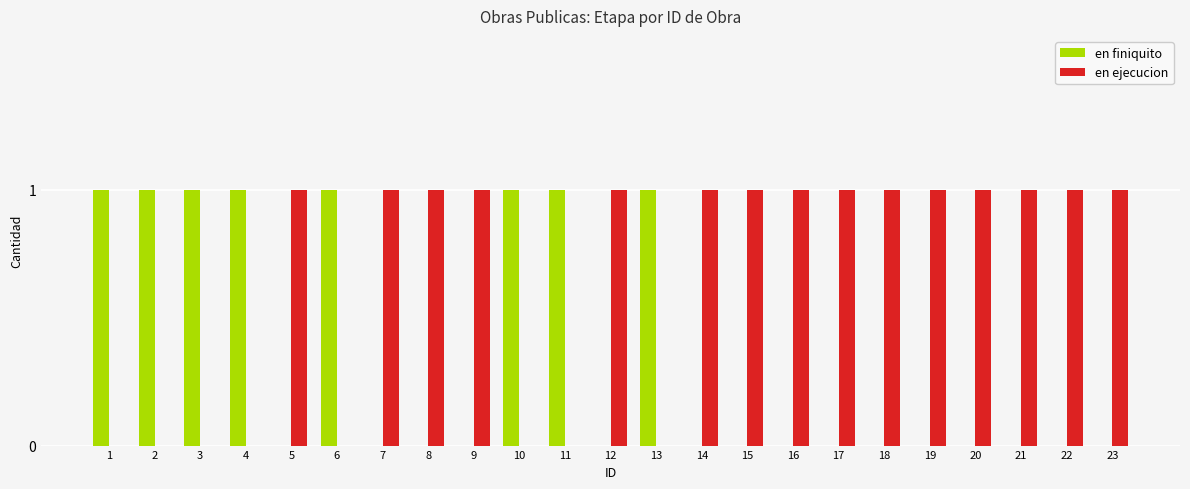

The value of en ejecucion at 21 is 1. True or false?

True